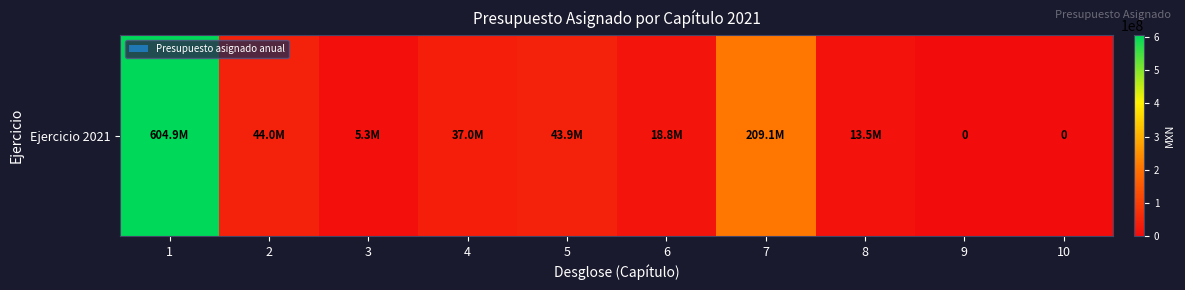

True or false: the data shows 184059870 at 10.

False